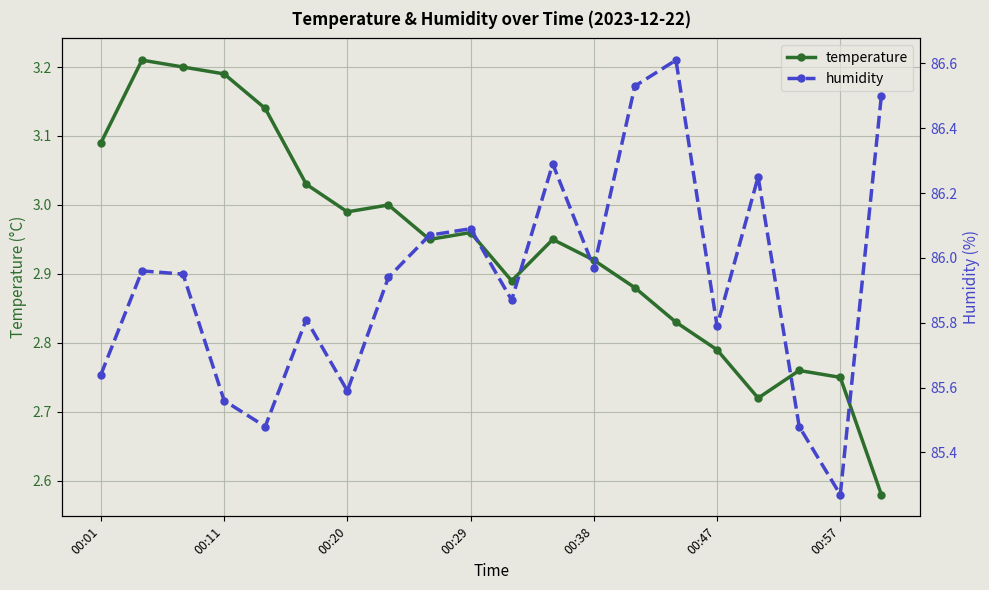

What is the spread (max minus min) of values at 17?

82.7